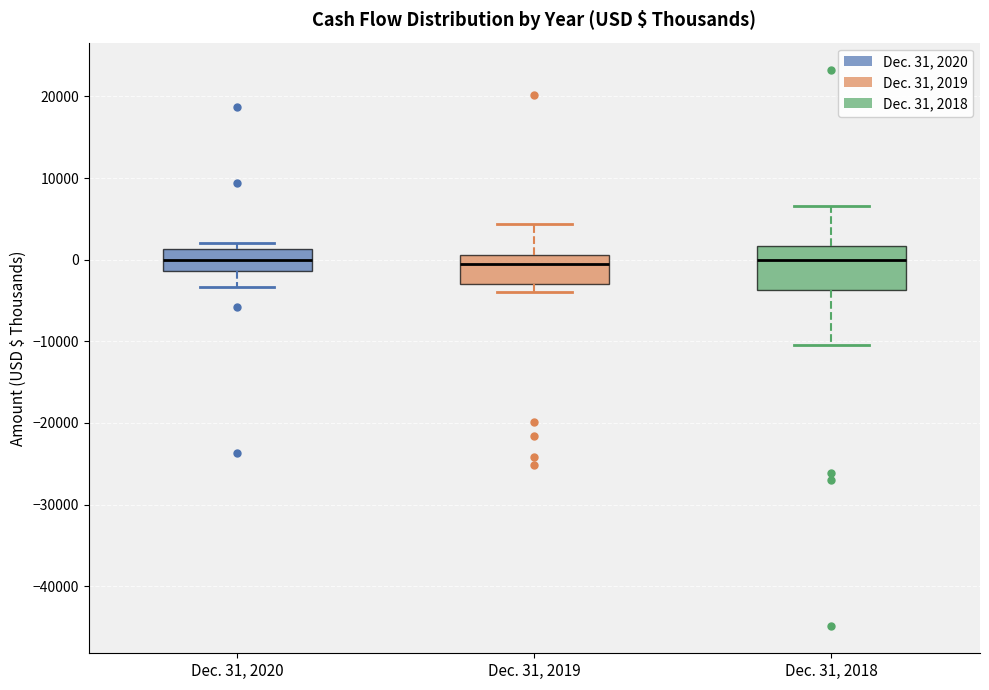

Reading left to right, read every box against the y-axis: the position of its median line, the range the box covers, and the ends of its whiskers. The values are not printed on the chart, so give them approximately, as read against the axis.

Dec. 31, 2020: median 0, box -1000 to 1000, whiskers -3000 to 2000
Dec. 31, 2019: median 0, box -3000 to 1000, whiskers -4000 to 4000
Dec. 31, 2018: median 0, box -4000 to 2000, whiskers -10000 to 7000